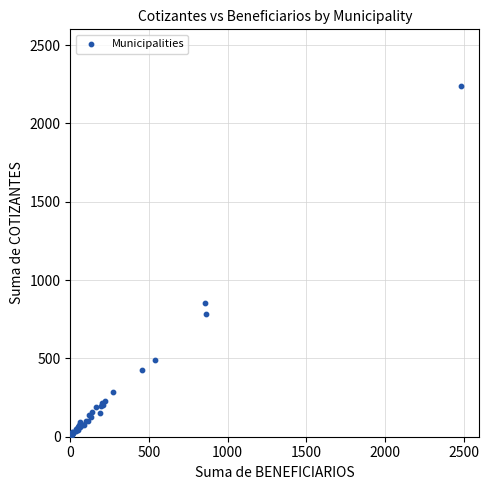

What Y value in the scatter plot is closest to 1121?

853